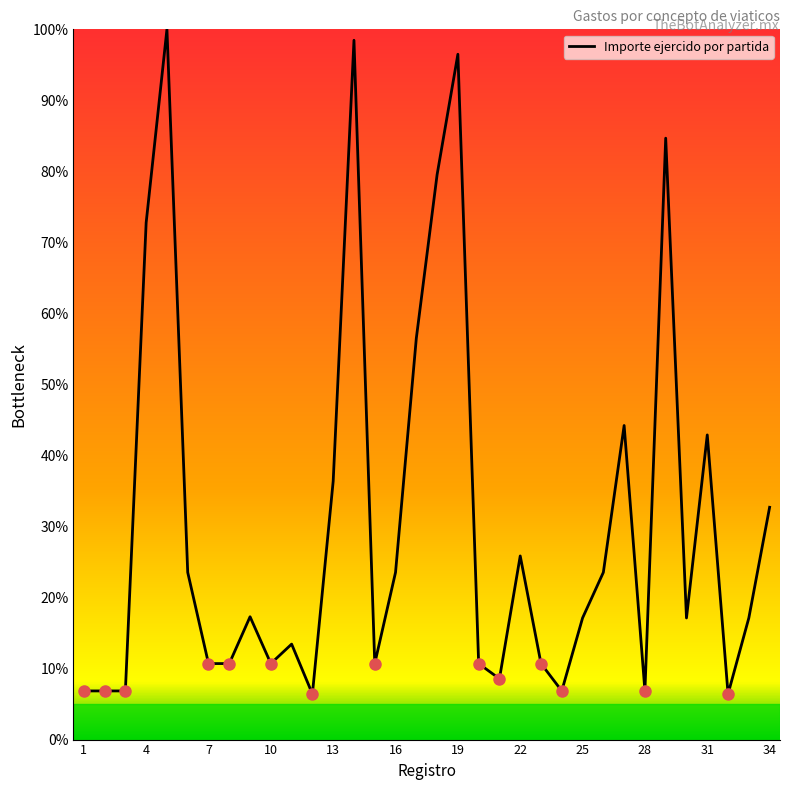

What is the greatest value displayed?

100.0